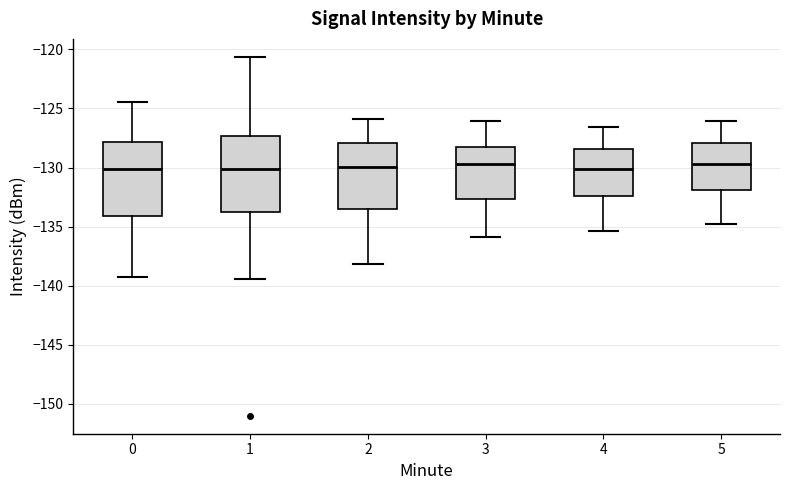

Reading left to right, transcribe this box plot: for each box, give where its median line is, the range the box spans, and where its two whiskers end, as read against the y-axis. The values are not printed on the chart, so give them approximately, as read against the axis.

0: median -130.0, box -134.0 to -128.0, whiskers -139.5 to -124.5
1: median -130.0, box -134.0 to -127.5, whiskers -139.5 to -120.5
2: median -130.0, box -133.5 to -128.0, whiskers -138.0 to -126.0
3: median -129.5, box -132.5 to -128.0, whiskers -136.0 to -126.0
4: median -130.0, box -132.5 to -128.5, whiskers -135.5 to -126.5
5: median -129.5, box -132.0 to -128.0, whiskers -135.0 to -126.0